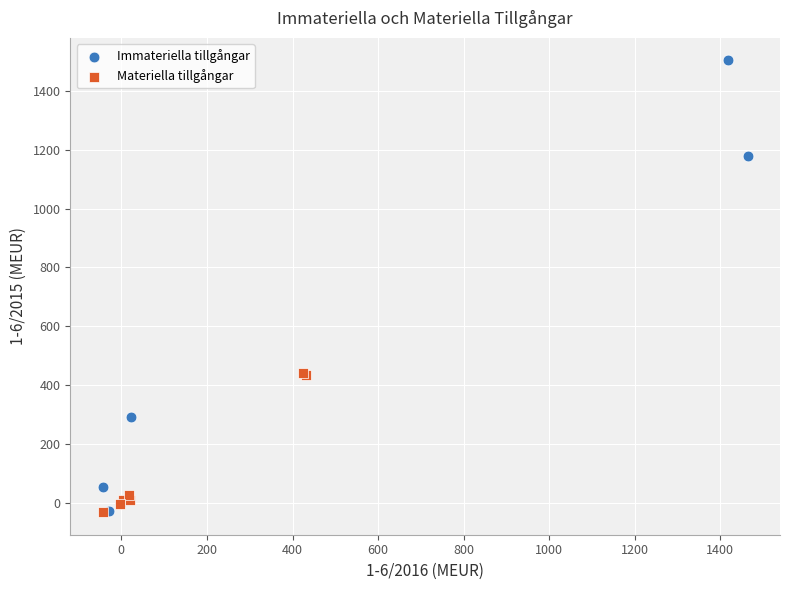

Which series has the largest Y range (max minus min)?

Immateriella tillgångar